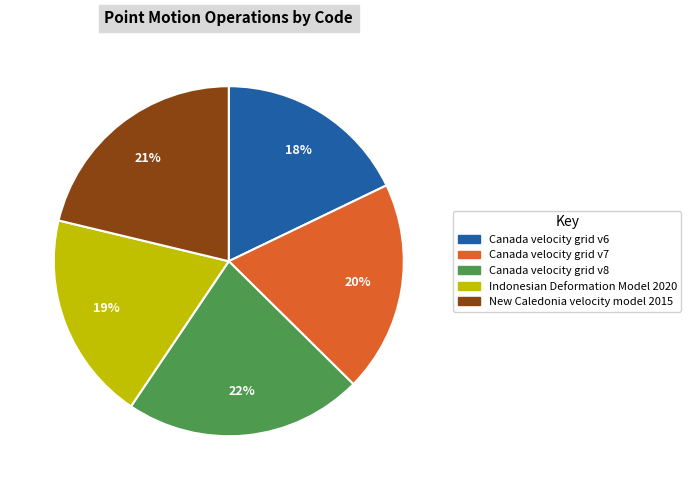

To the nearest percent, what is the average slice percentage?

20%